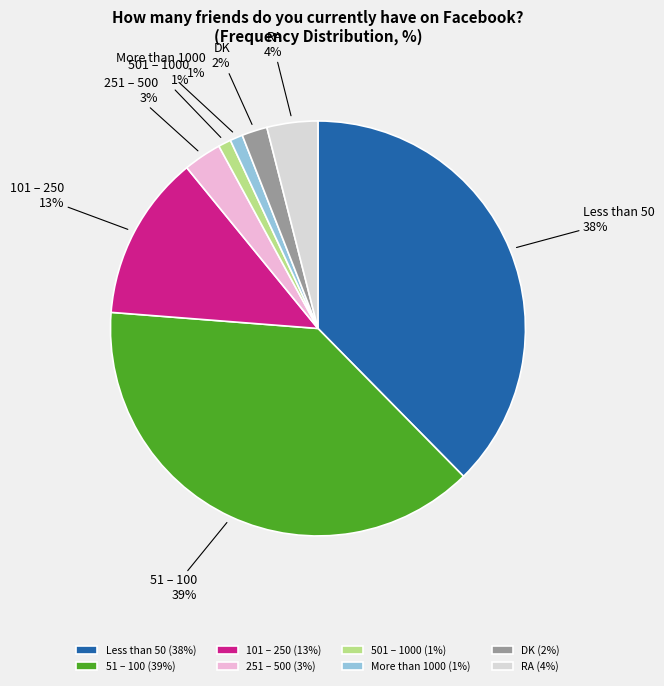

To the nearest percent, what percentage of the pie is More than 1000?

1%